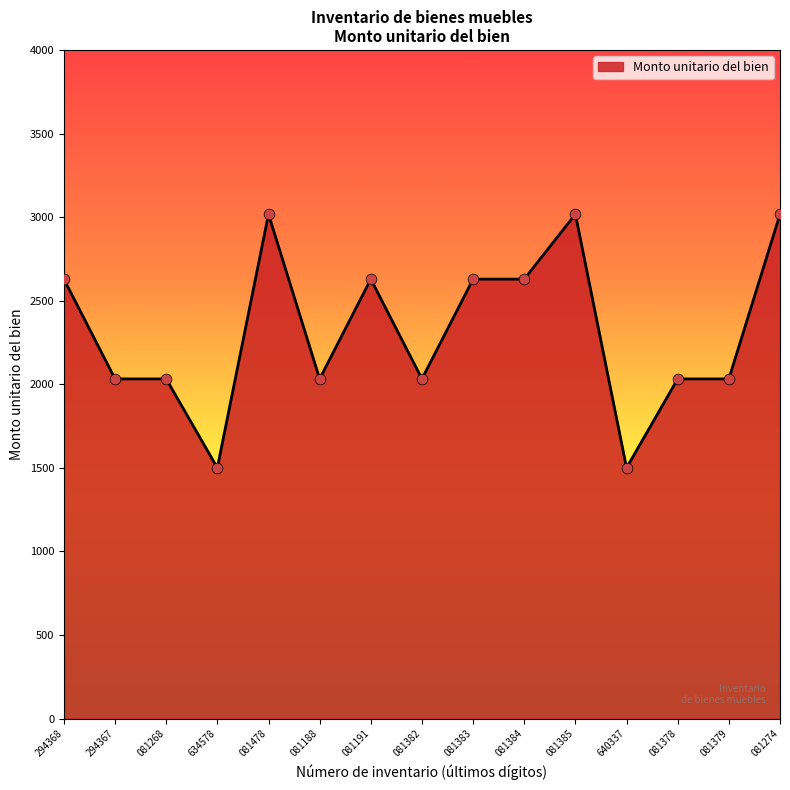

What is the ratio of the value at 081191 to the value at 081274?

0.9